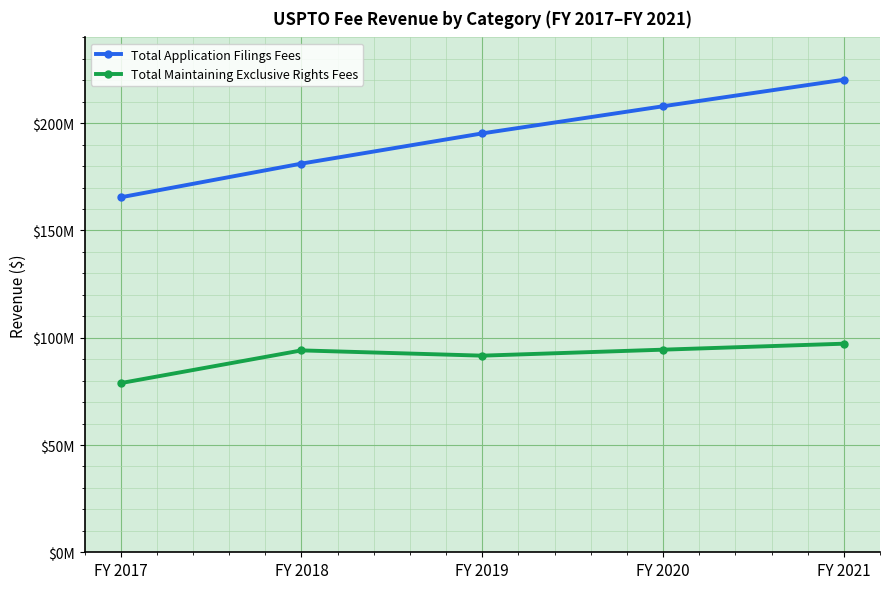

What value does the Total Maintaining Exclusive Rights Fees series have at FY 2021?

97230200.0